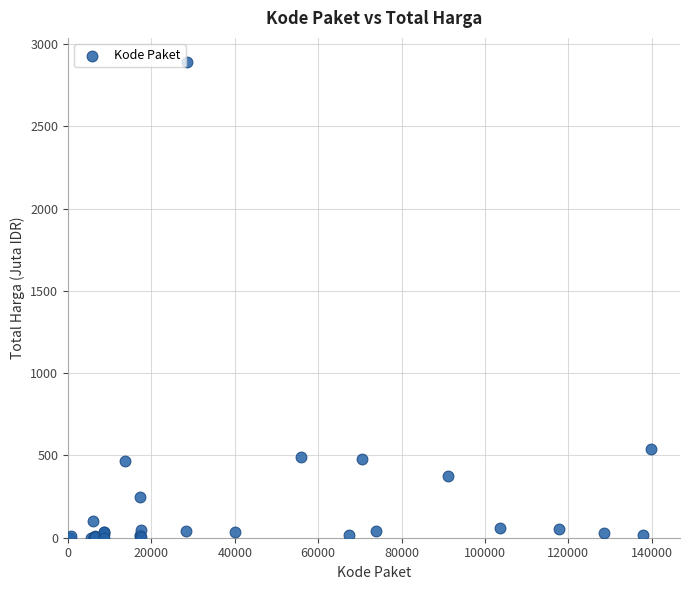

What Y value in the scatter plot is closest to 1446?

541.1